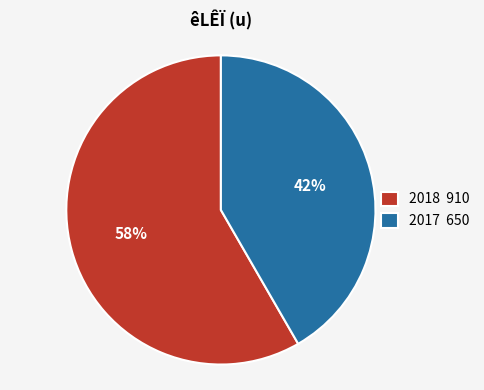

Combined, do 2017 650 and 2018 910 account for over 50%?

Yes